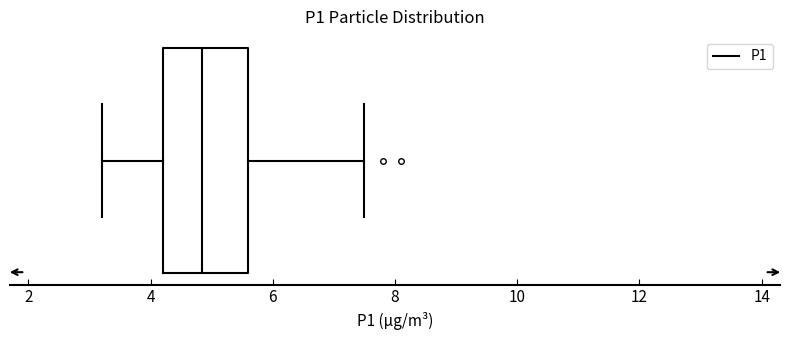

Transcribe this box plot: give where the median line is, the range the box spans, and where the two whiskers end, as read against the x-axis. The values are not printed on the chart, so give them approximately, as read against the axis.

median 4.8, box 4.2 to 5.6, whiskers 3.2 to 7.6